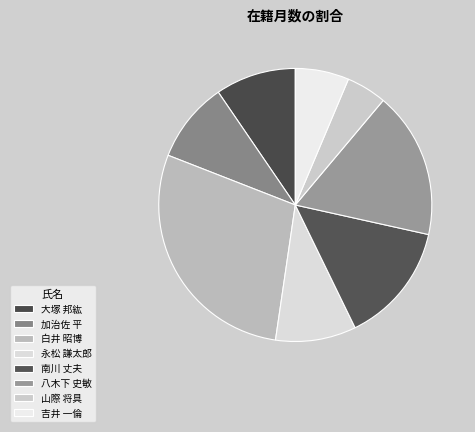

Is there any slice that represents more than half of the pie?

No